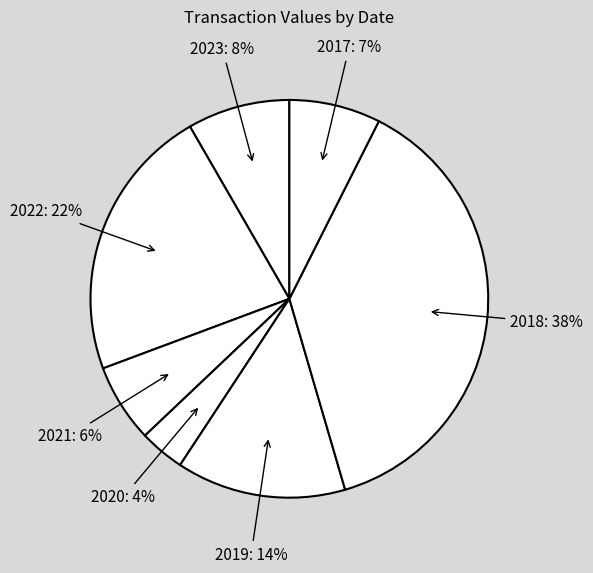

How many slices are in this pie chart?

7